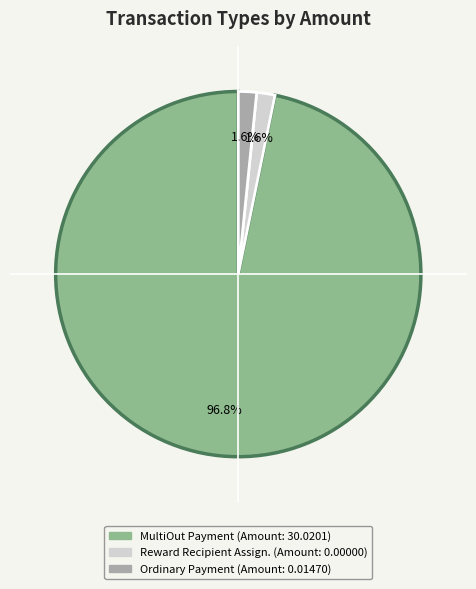

Is there any slice that represents more than half of the pie?

Yes